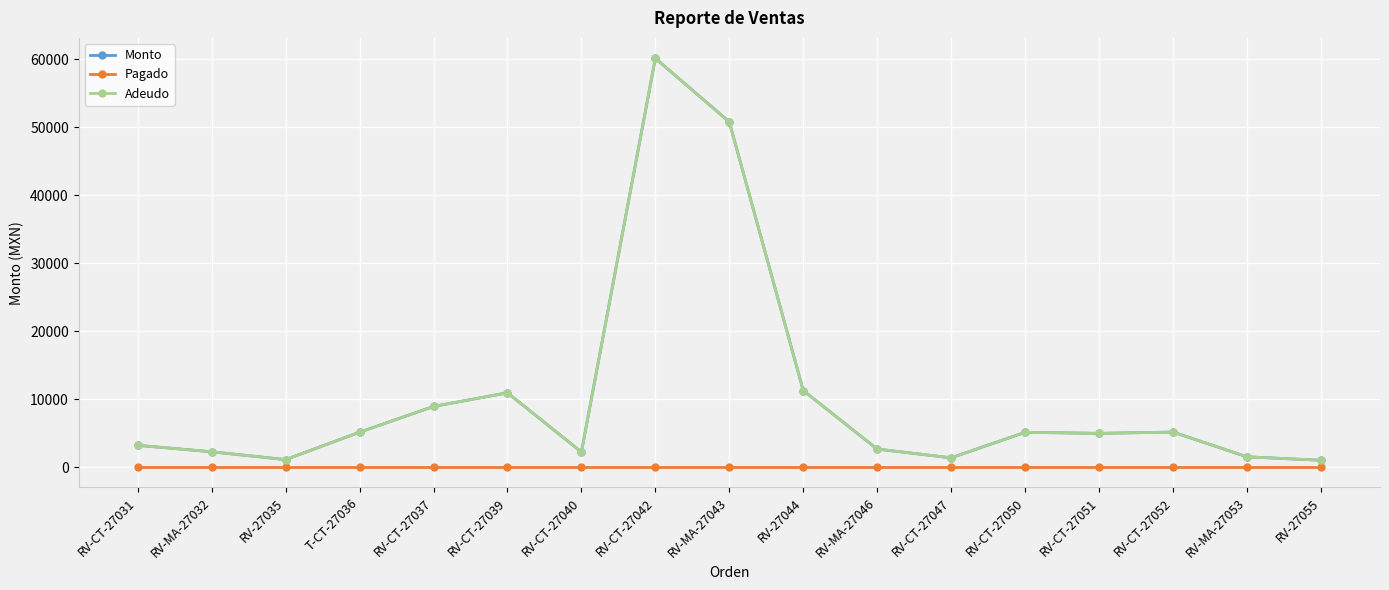

How many lines are shown in the chart?

3